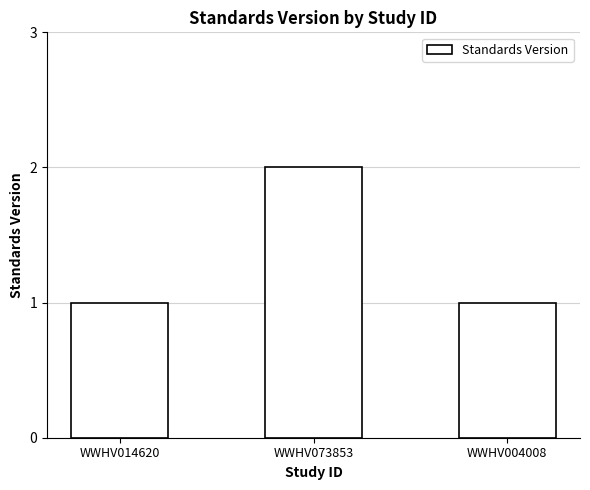

At which category does the chart reach its peak across all series?

WWHV073853